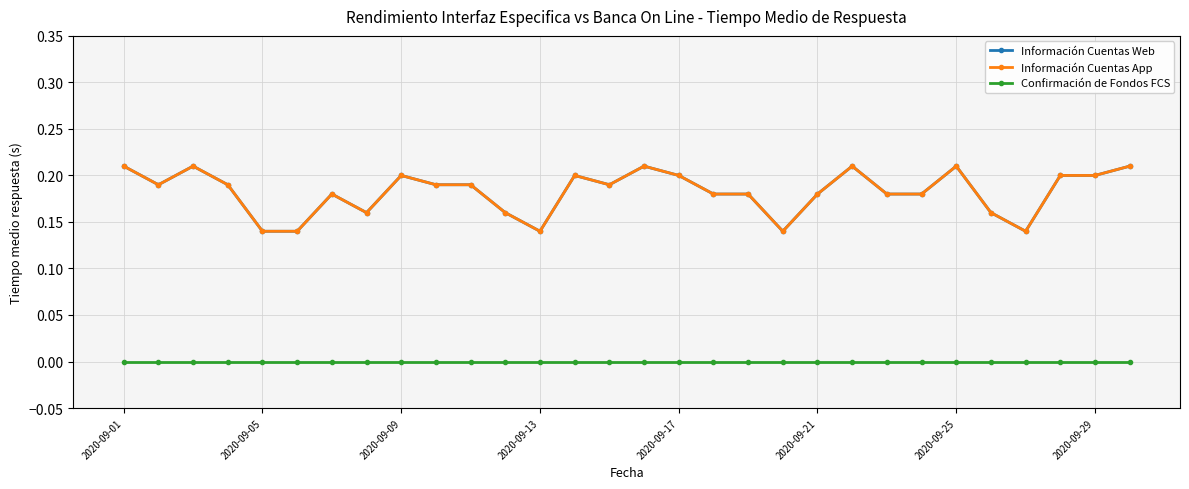

Does the chart have visible grid lines?

Yes